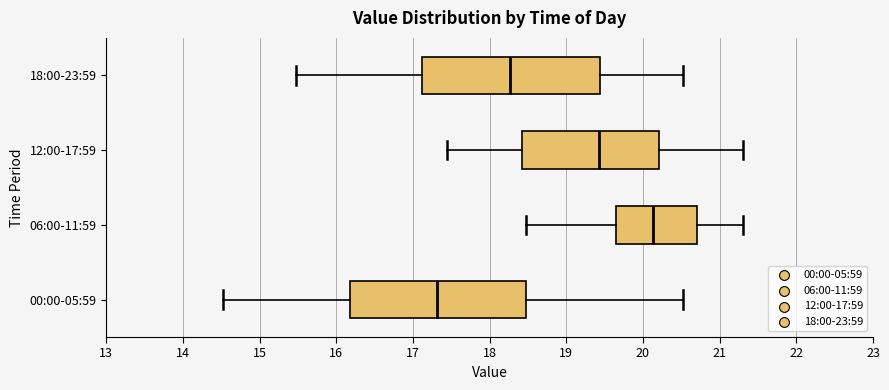

Which box has the furthest to the right median line?

06:00-11:59